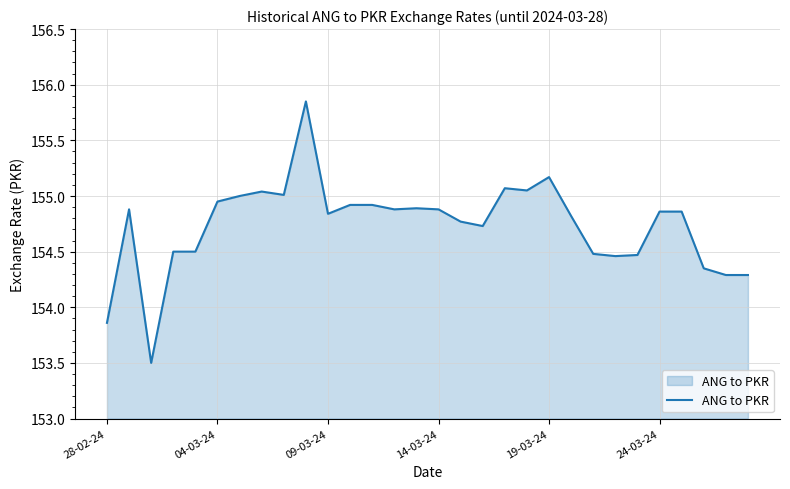

What is the smallest value displayed?

153.5